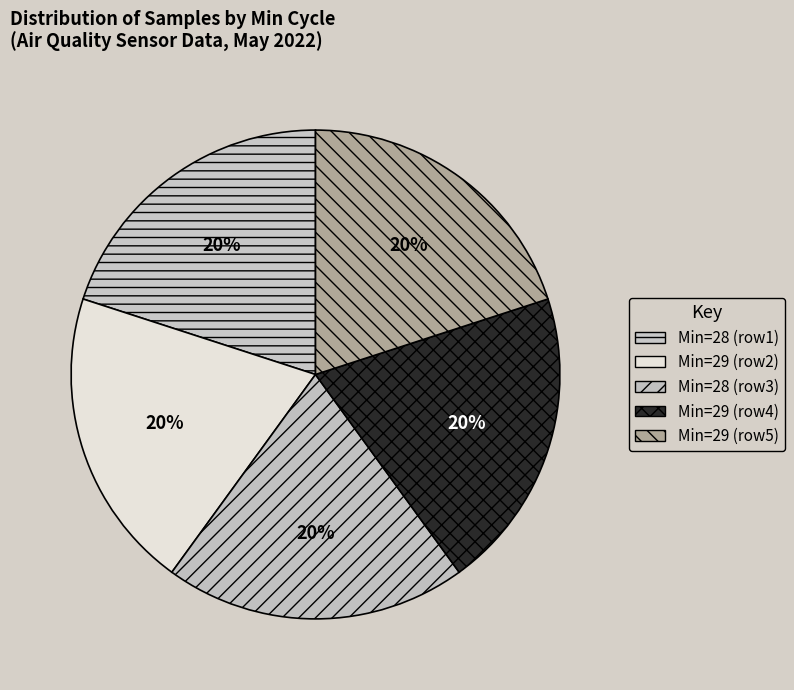

To the nearest percent, what is the average slice percentage?

20%